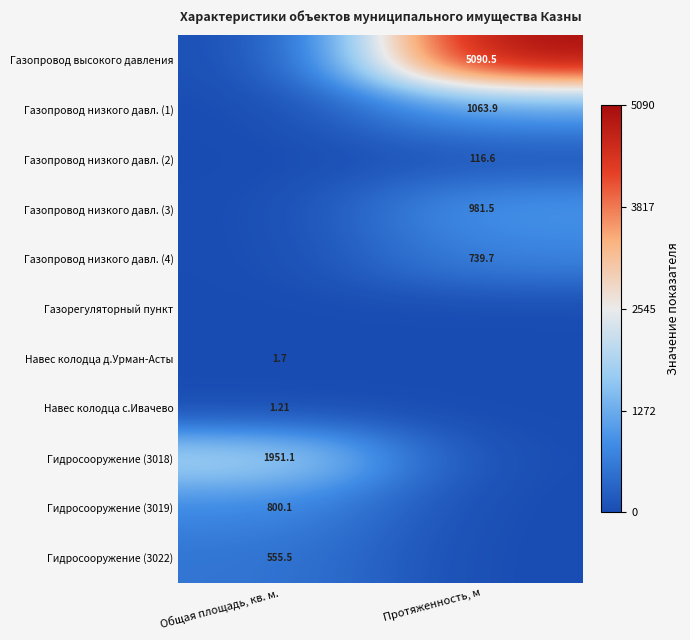

How many positive values does the Навес колодца д.Урман-Асты series have?

1